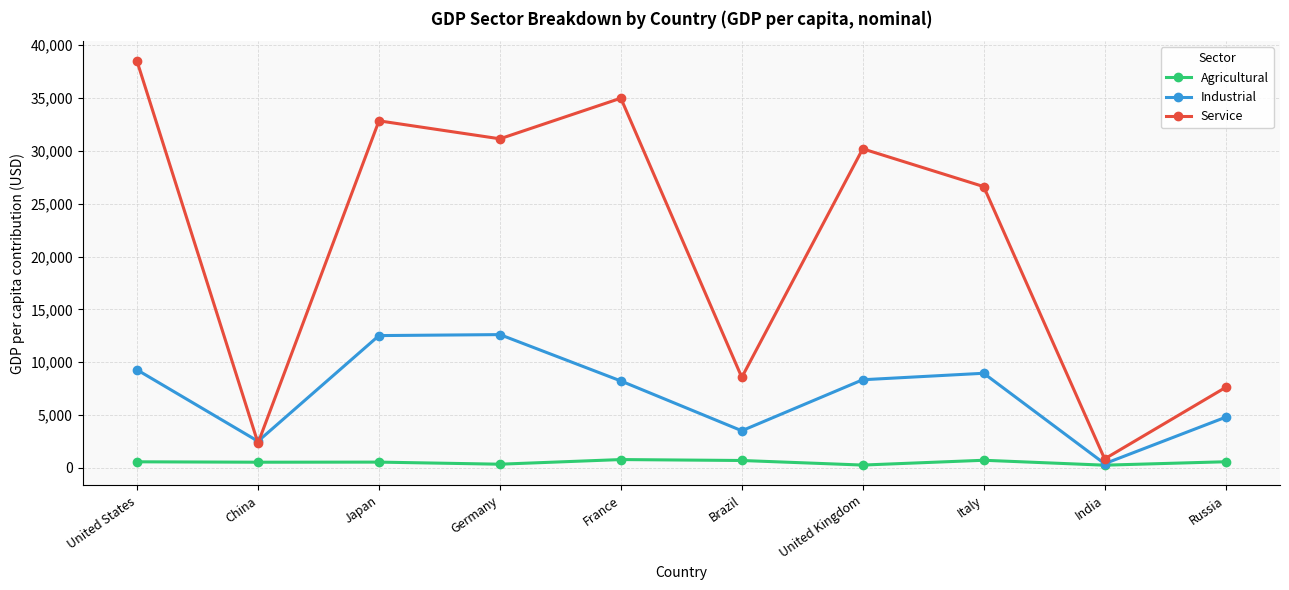

How many series are shown in this chart?

3